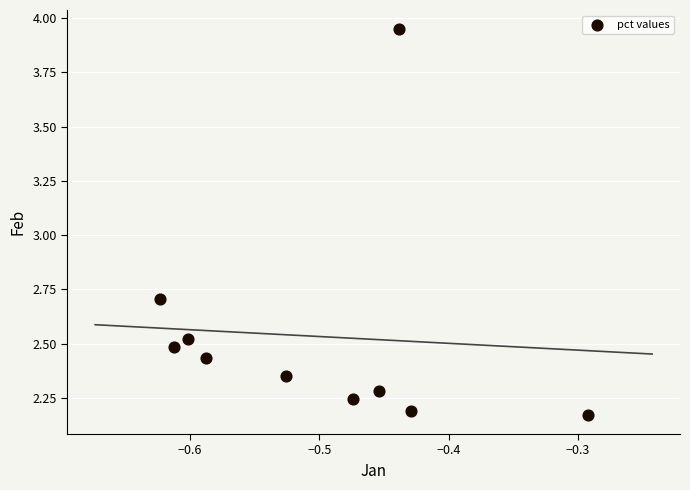

What Y value in the scatter plot is closest to 3?

2.7